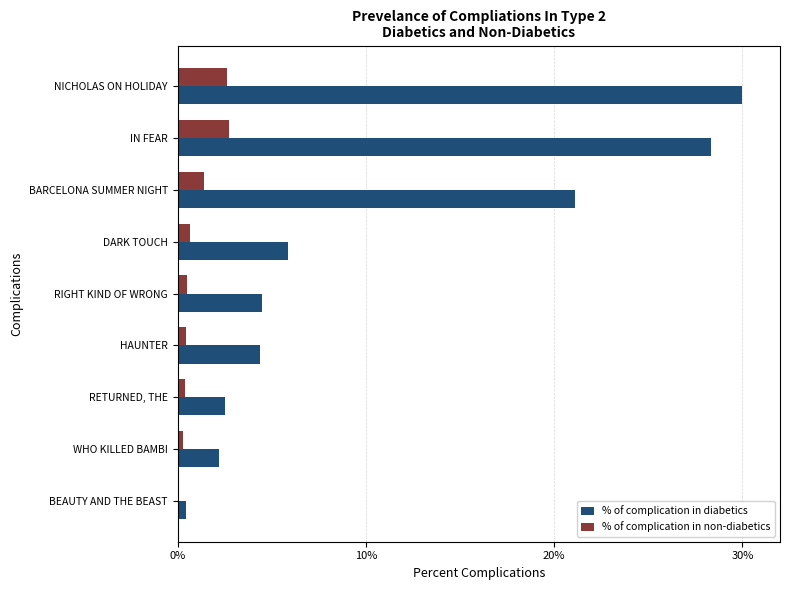

Which series has the largest total across all categories?

% of complication in diabetics